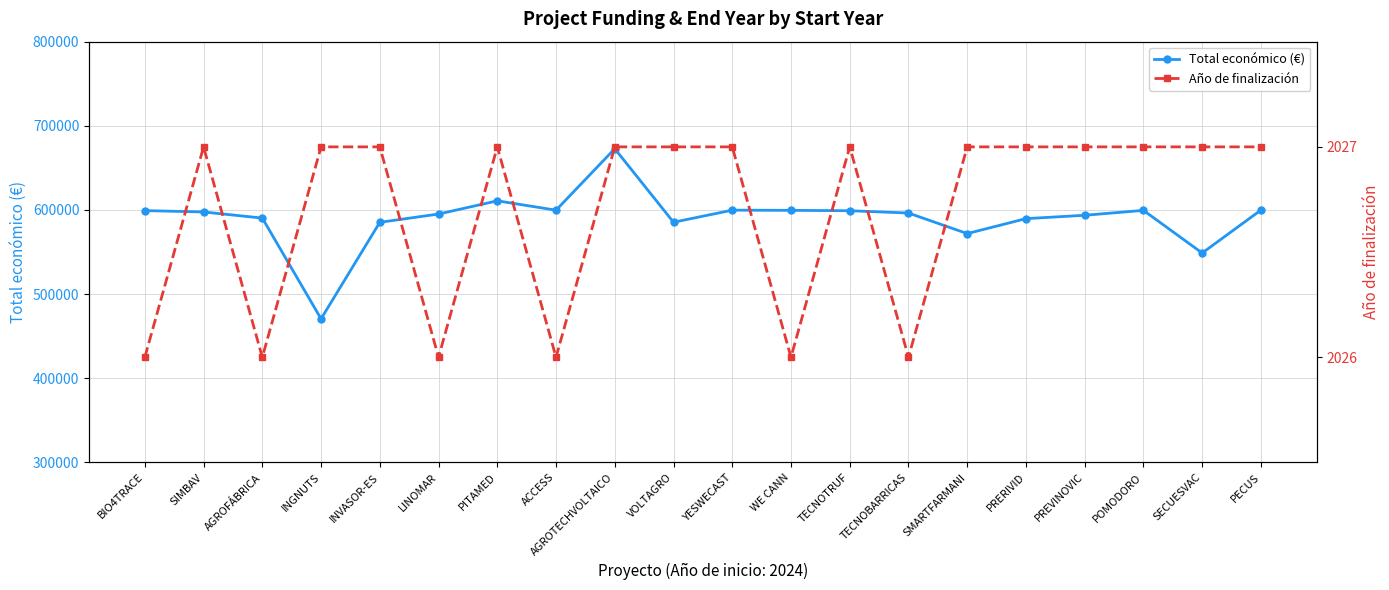

Does the chart display data point markers on the line(s)?

Yes